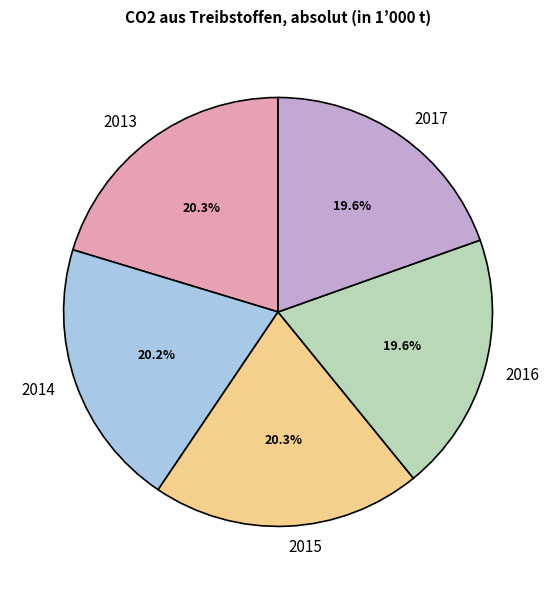

How many slices are in this pie chart?

5